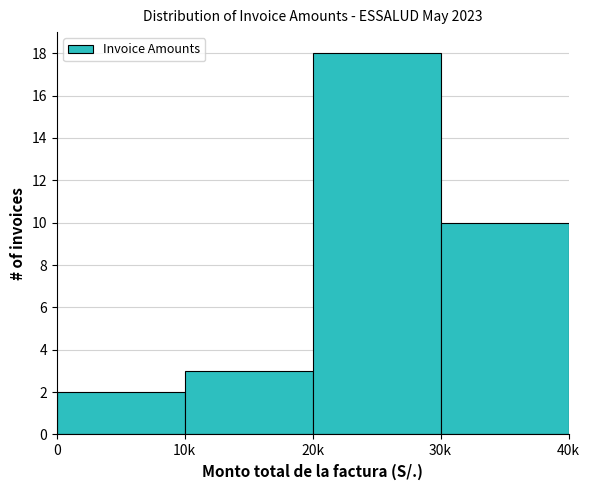

Reading left to right, transcribe all the data shown in this chart.

2	3	18	10